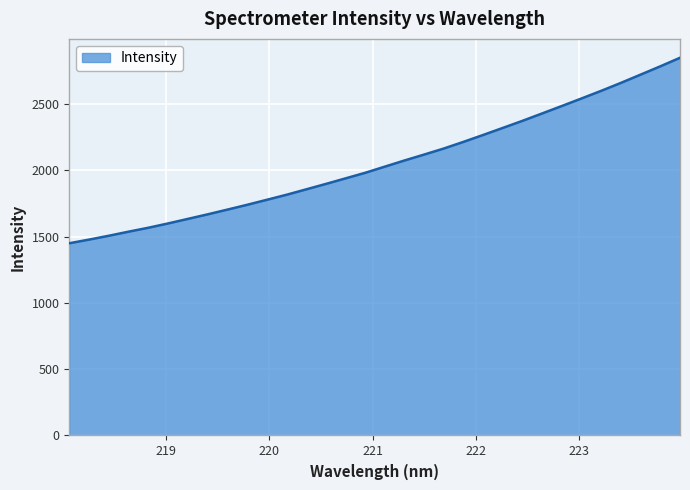

What is the difference between the maximum and minimum values?

1399.6